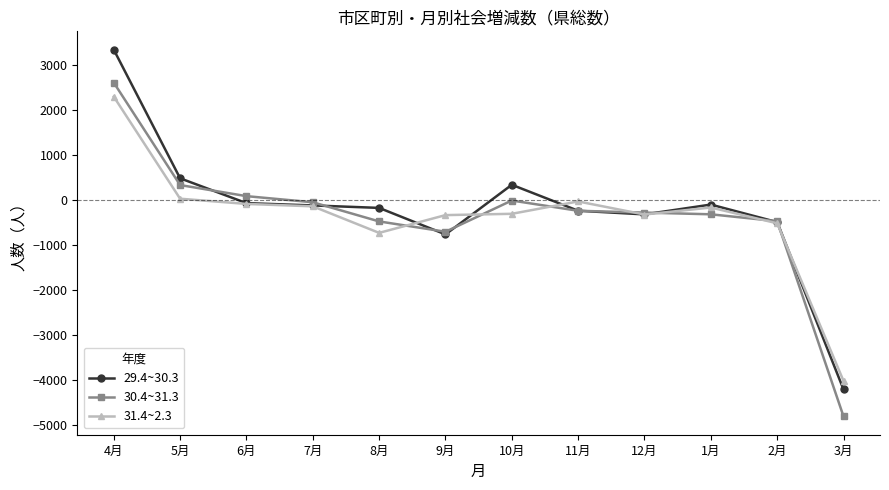

What is the value of the 29.4~30.3 point at the 10th from the left?

-101